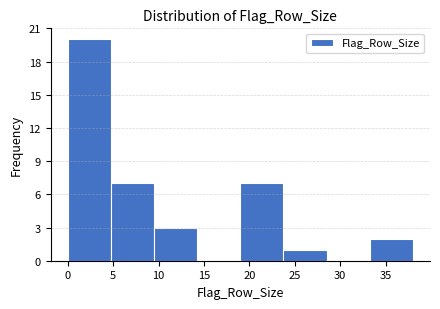

Over which range of the x-axis is the bar tallest?

0.00 to 4.75